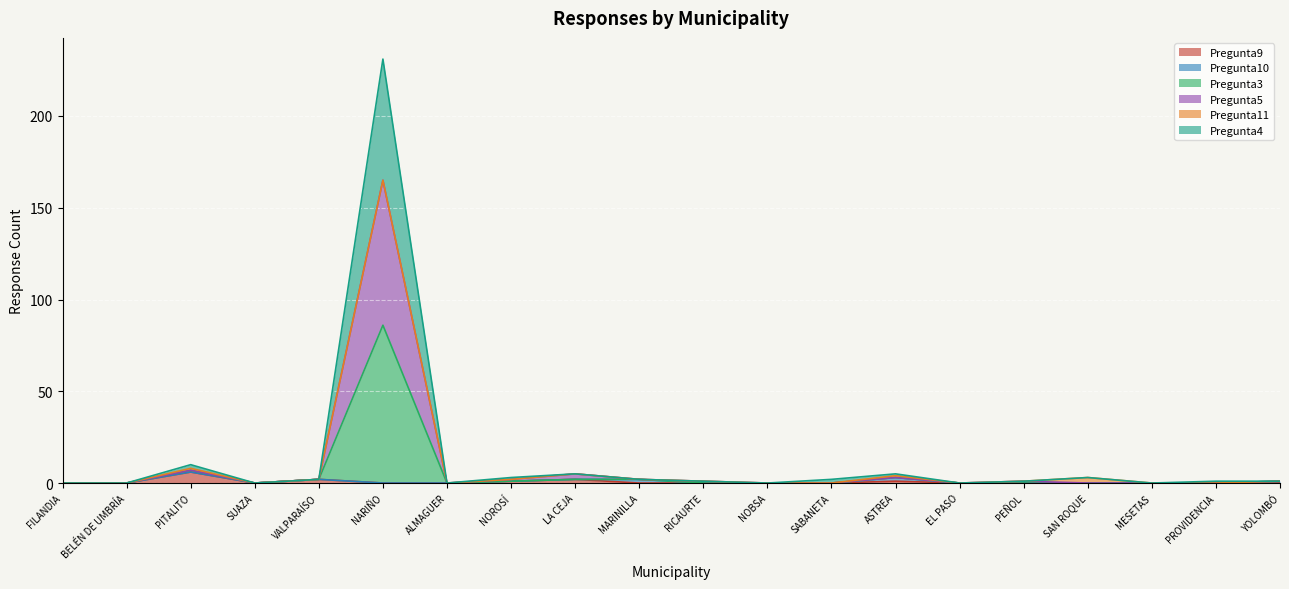

At RICAURTE, list the series in order from smallest to largest.

Pregunta9, Pregunta3, Pregunta5, Pregunta4